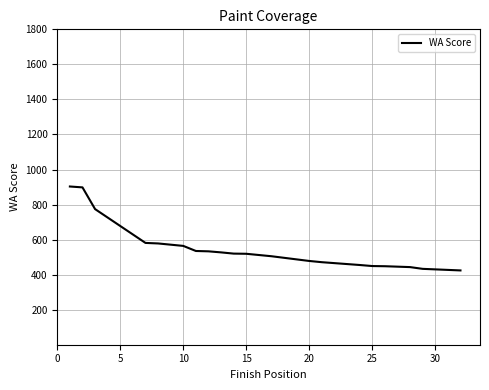

What is the greatest value displayed?

903